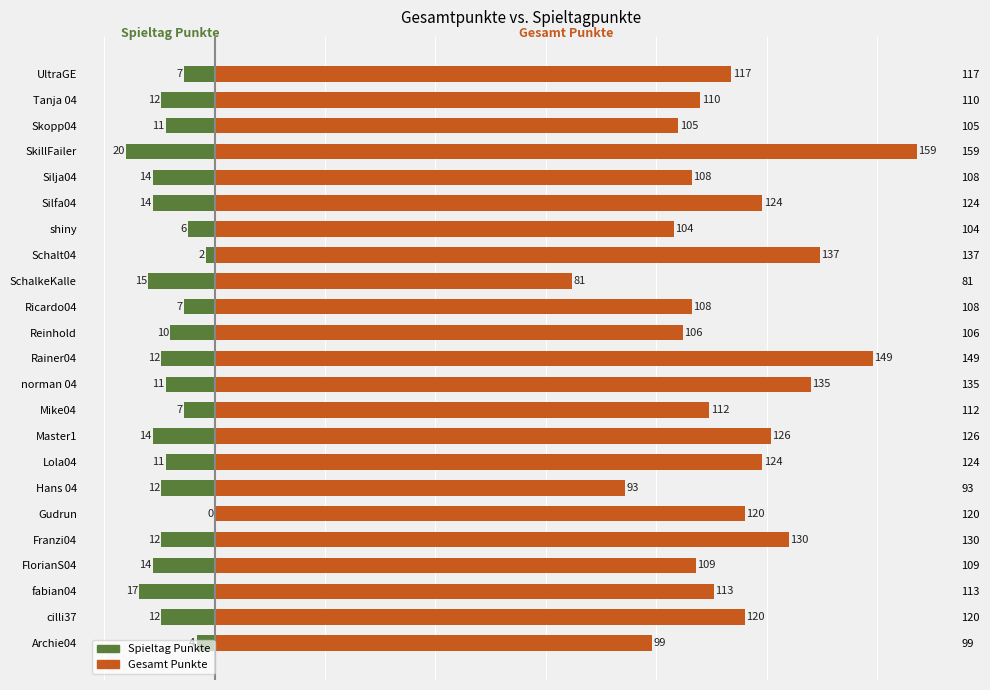

What is the lowest value of the Gesamt Punkte series?

81